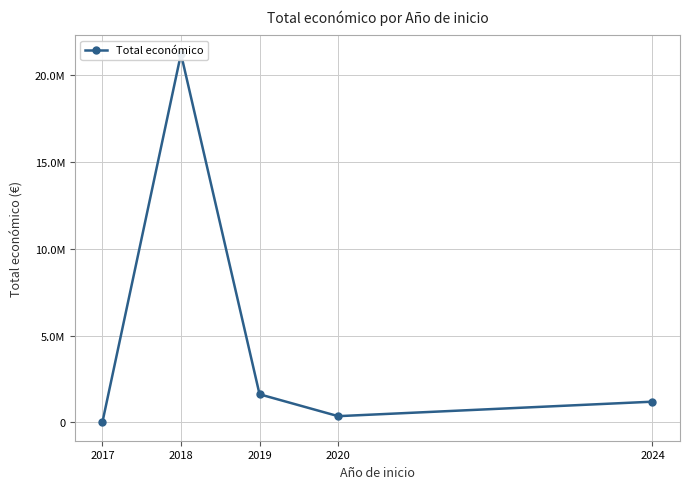

List the labels in order of value, largest first.

2018, 2019, 2024, 2020, 2017